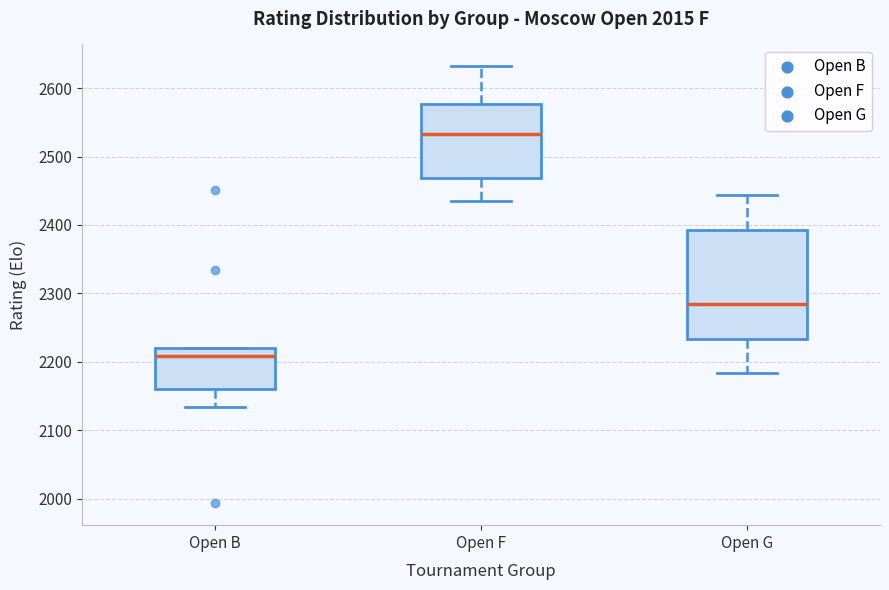

Comparing the boxes themselves (not the whiskers), which one is the tallest?

Open G